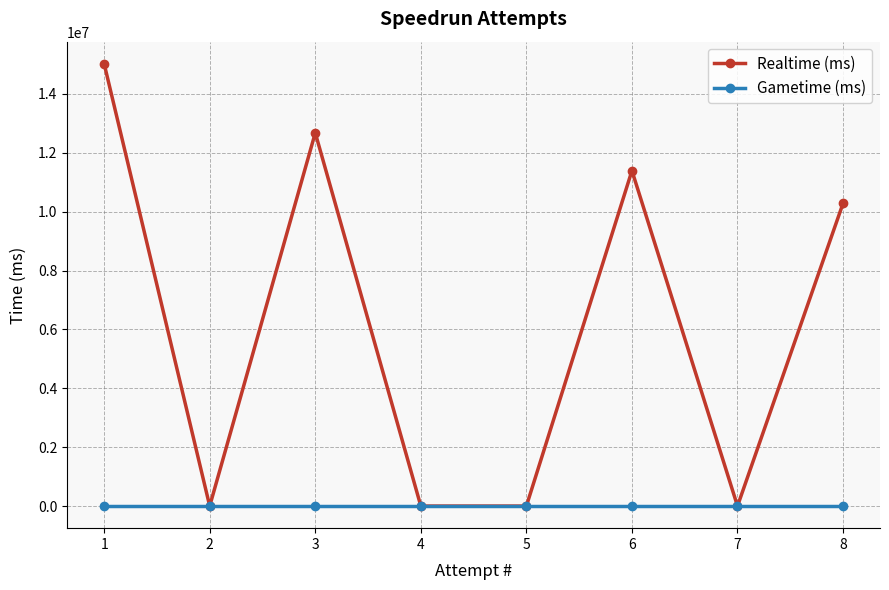

Where is the first local maximum for Realtime (ms)?

3